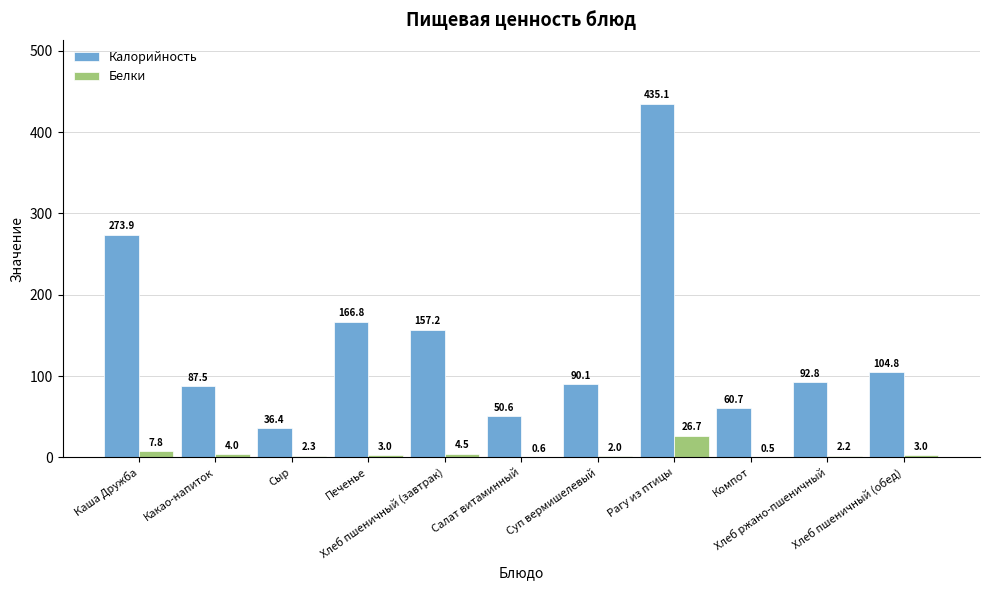

Where does the Белки series first go above 3?

Каша Дружба